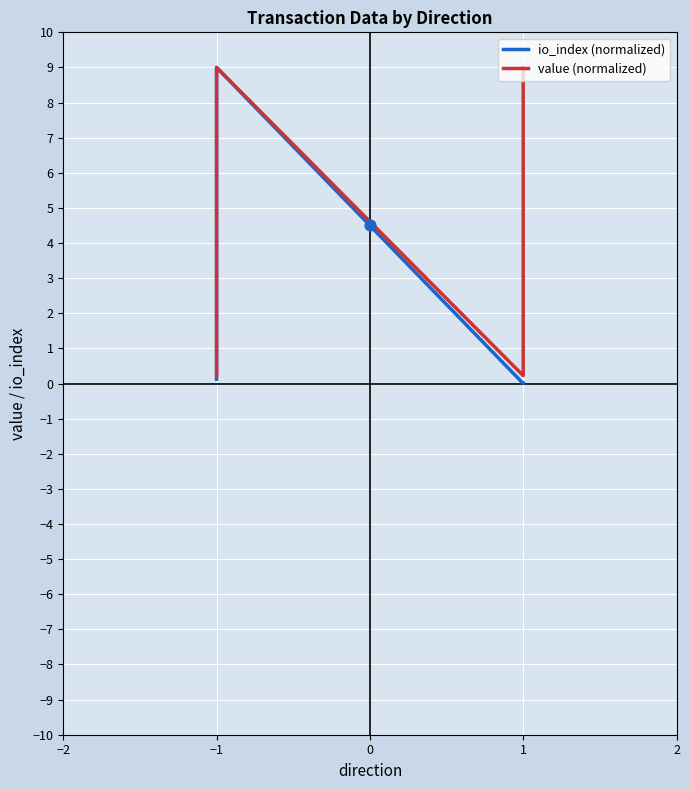

What are all the series names shown in the legend?

io_index (normalized), value (normalized)